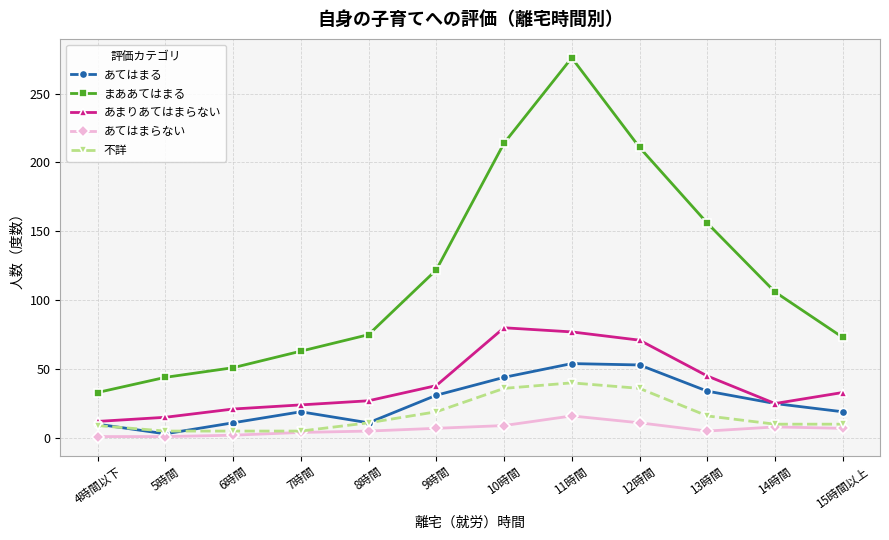

True or false: まああてはまる has a value of 106 at 8時間.

False